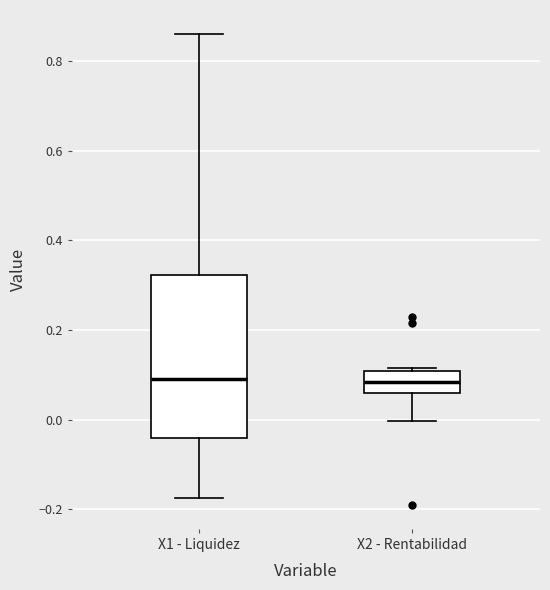

Reading left to right, read every box against the y-axis: the position of its median line, the range the box covers, and the ends of its whiskers. The values are not printed on the chart, so give them approximately, as read against the axis.

X1 - Liquidez: median 0.10, box -0.04 to 0.32, whiskers -0.18 to 0.86
X2 - Rentabilidad: median 0.08, box 0.06 to 0.10, whiskers 0.00 to 0.12